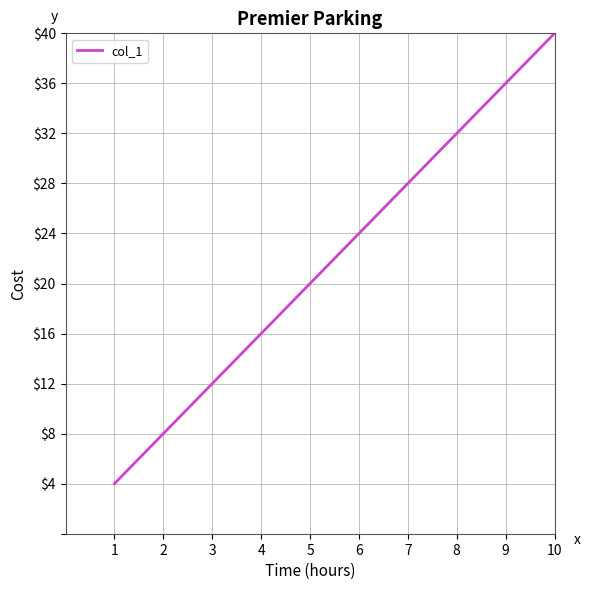

What is the difference between the second highest and second lowest values?

28